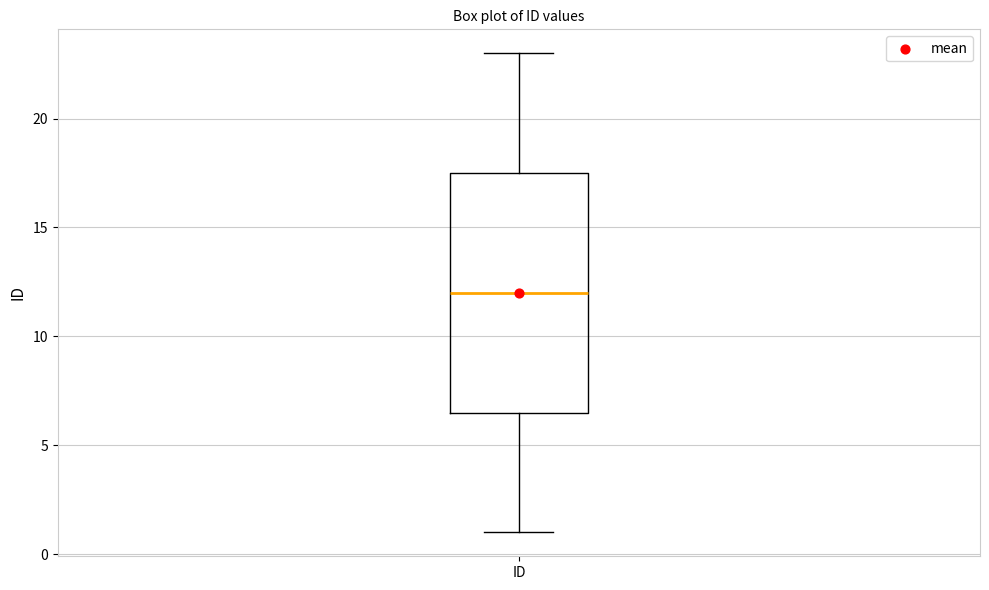

Read this box plot against the y-axis: the position of the median line, the range covered by the box, and the ends of both whiskers. The values are not printed on the chart, so give them approximately, as read against the axis.

median 12.0, box 6.5 to 17.5, whiskers 1.0 to 23.0